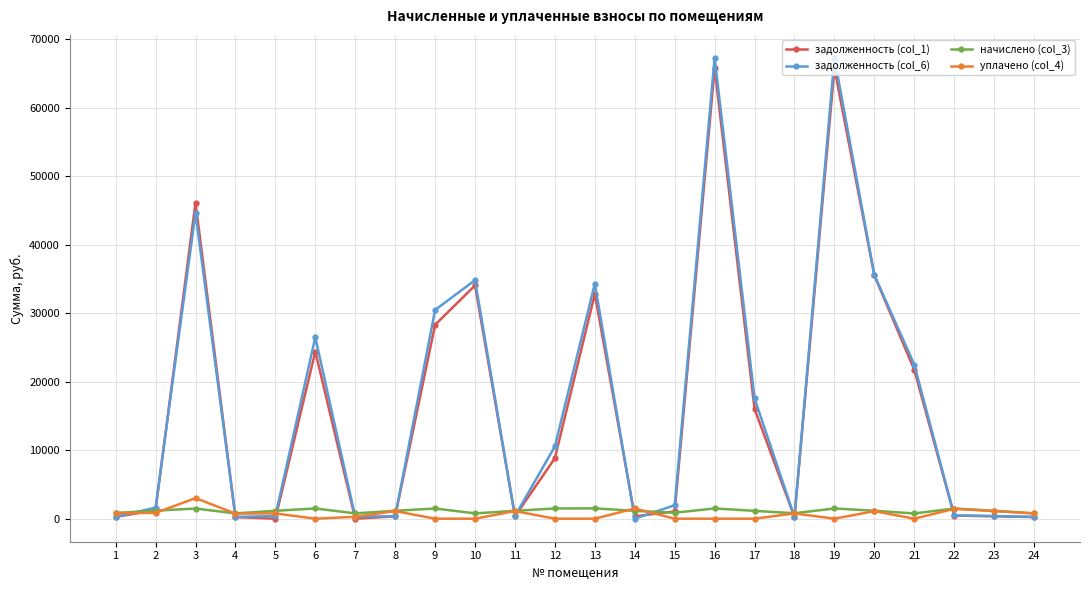

What is the sum of the задолженность (col_1) values at 19 and 10?

99867.0